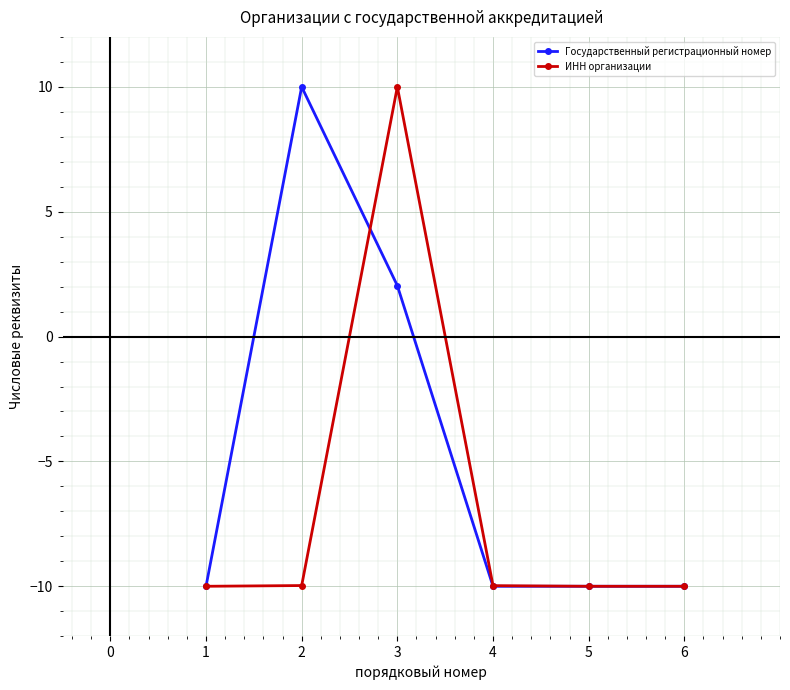

List the series in order of their overall mean, lowest first.

ИНН организации, Государственный регистрационный номер